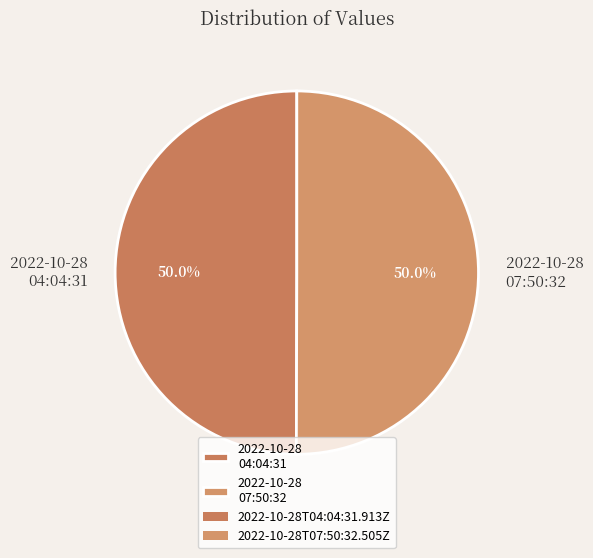

What portion of the pie excludes 2022-10-28 07:50:32?

50.0%